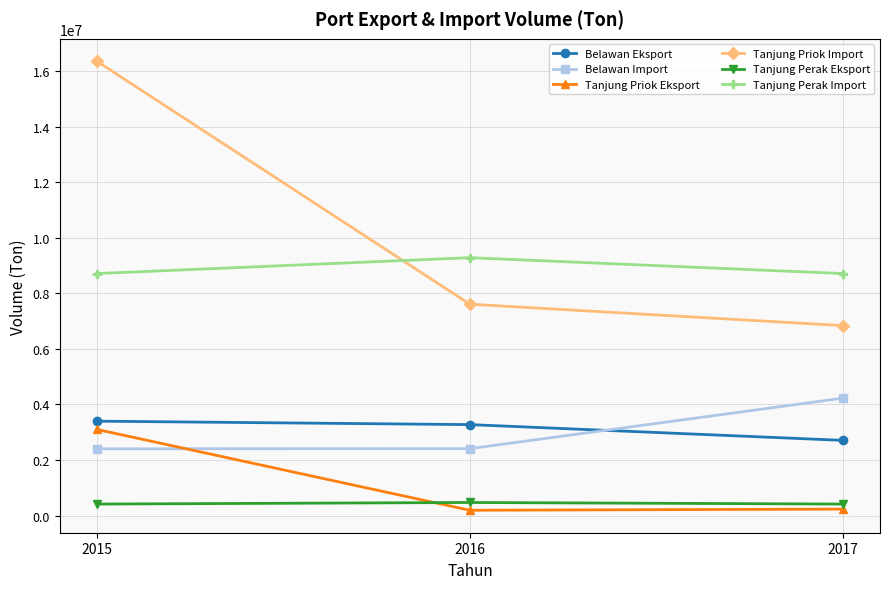

What is the sum of the Belawan Eksport values at 2015 and 2016?

6673730